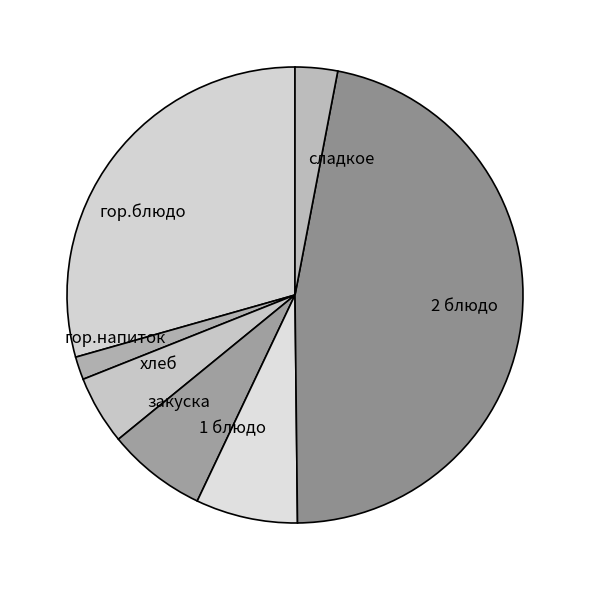

Which category has the smallest portion of the pie?

гор.напиток